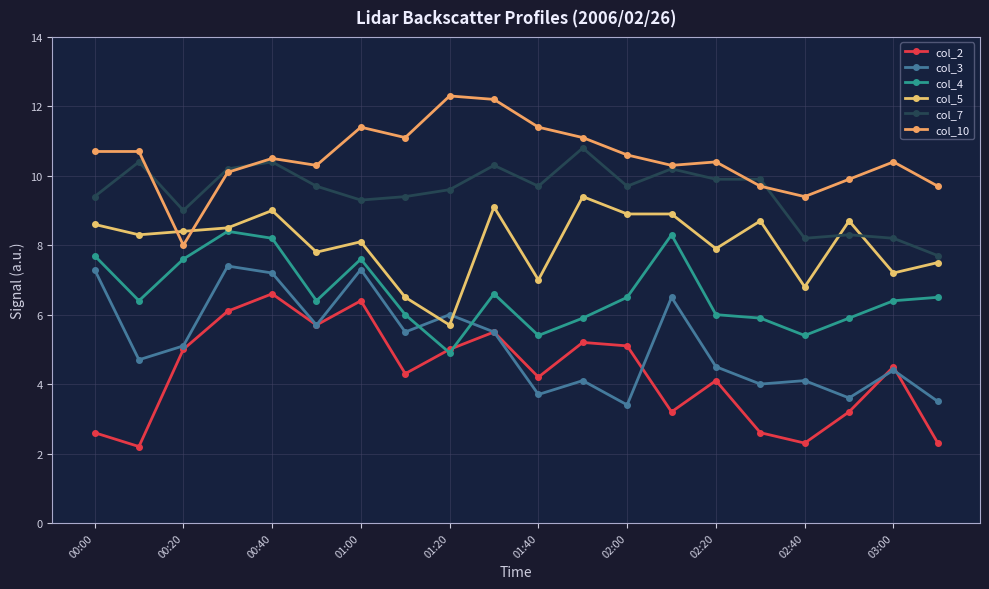

True or false: col_2 has more than 0 points higher than both neighbors.

True